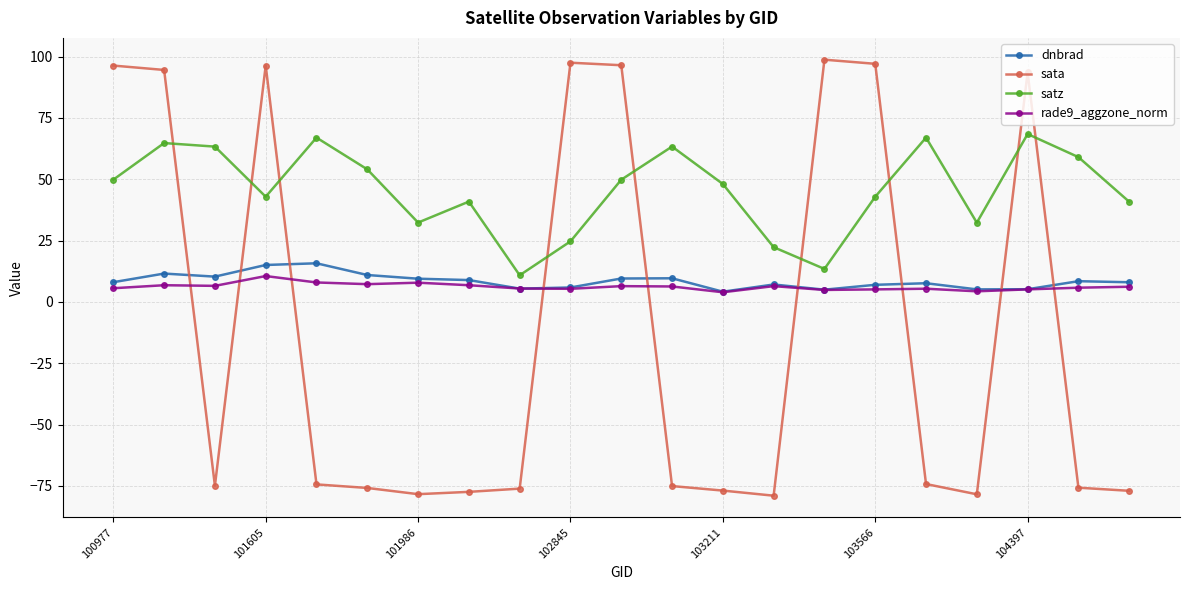

In sata, how many points are higher than both neighbors (excluding endpoints)?

4